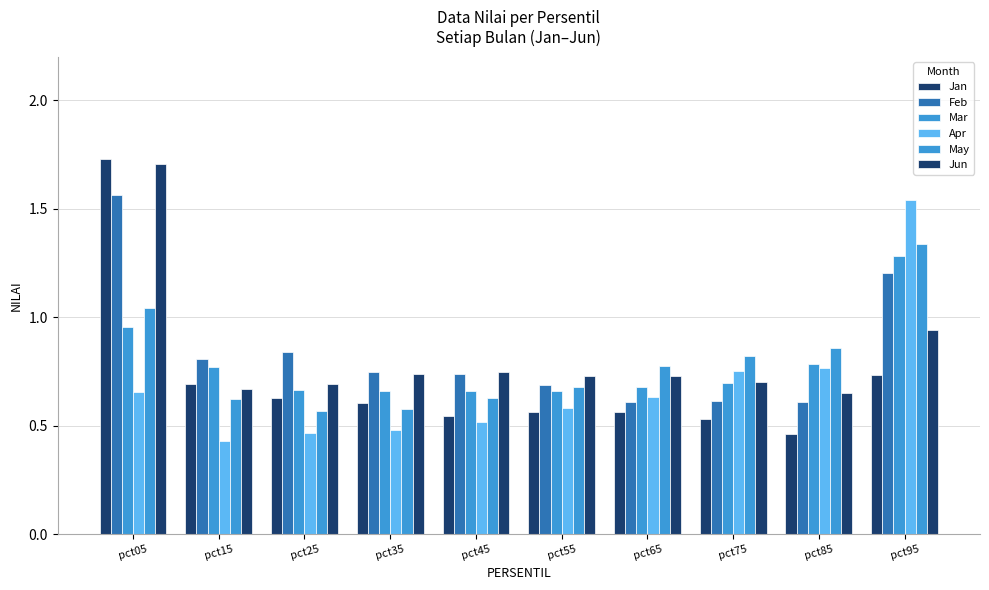

Is the value of Feb at pct95 greater than the value of Apr at pct05?

Yes